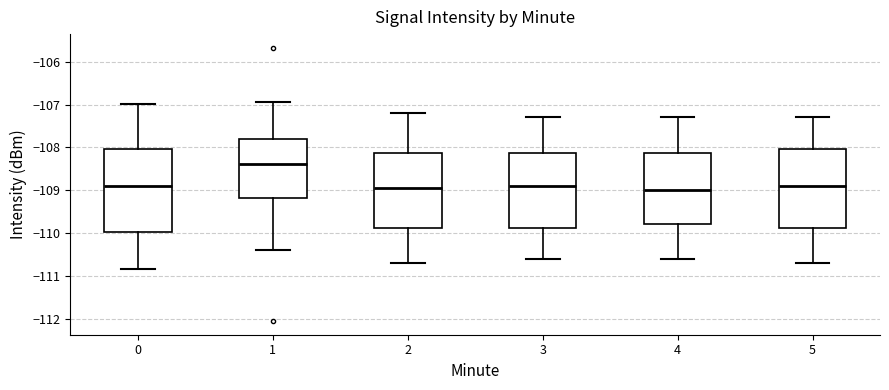

Where is the upper edge of the box at x = 4 on the y-axis? The values are not printed on the chart, so give them approximately, as read against the axis.

-108.1